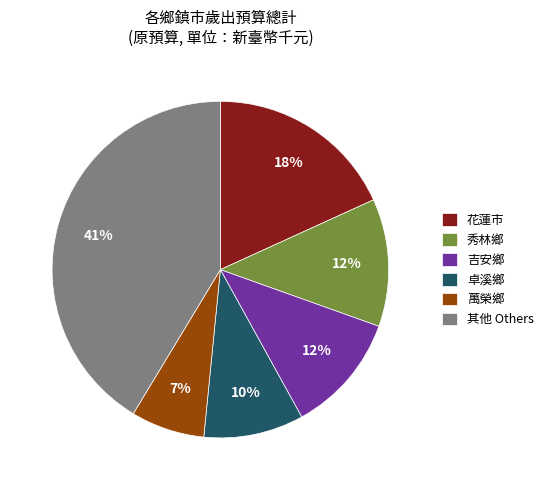

Between 萬榮鄉 and 卓溪鄉, which is larger?

卓溪鄉